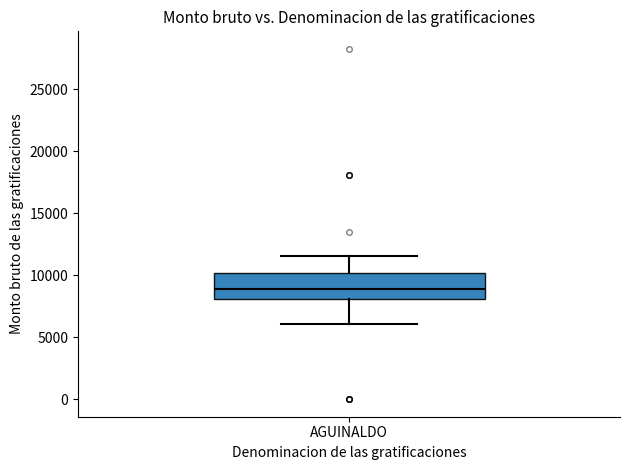

Read this box plot against the y-axis: the position of the median line, the range covered by the box, and the ends of both whiskers. The values are not printed on the chart, so give them approximately, as read against the axis.

median 9000, box 8000 to 10000, whiskers 6000 to 11500